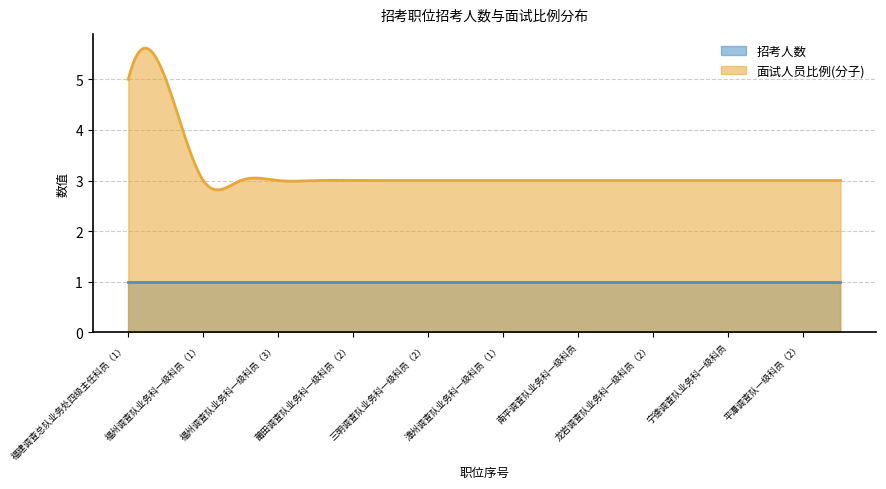

What is the difference between the maximum and minimum values in the 面试人员比例(分子) series?

2.8